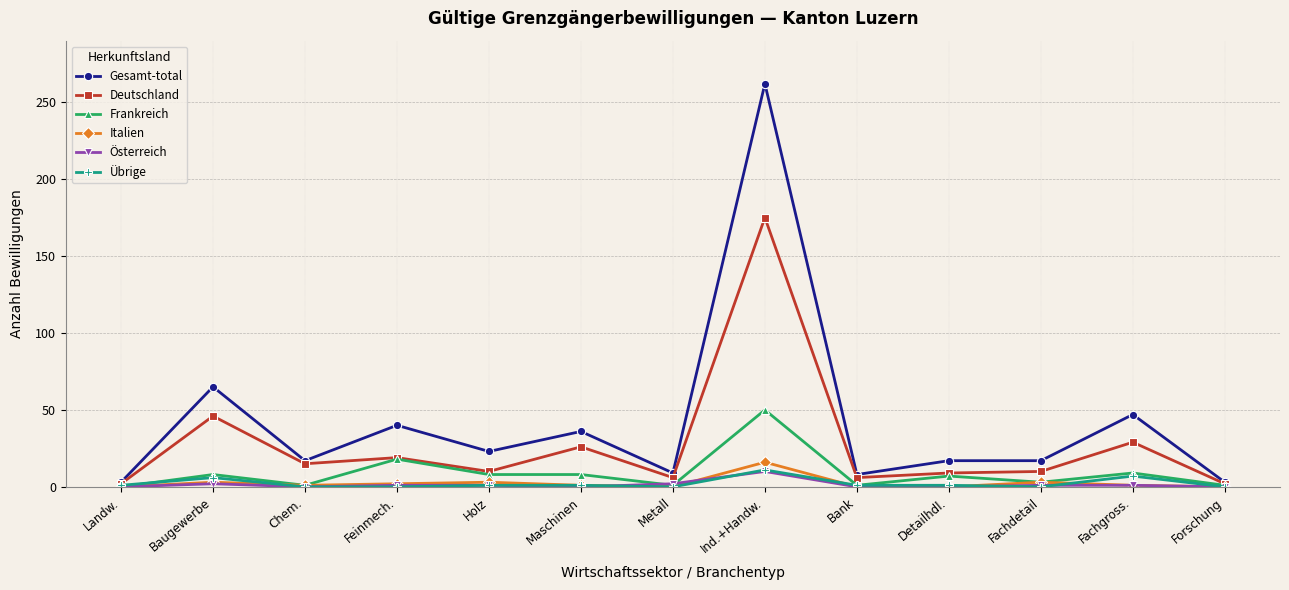

What is the total value across all series at Forschung?

6